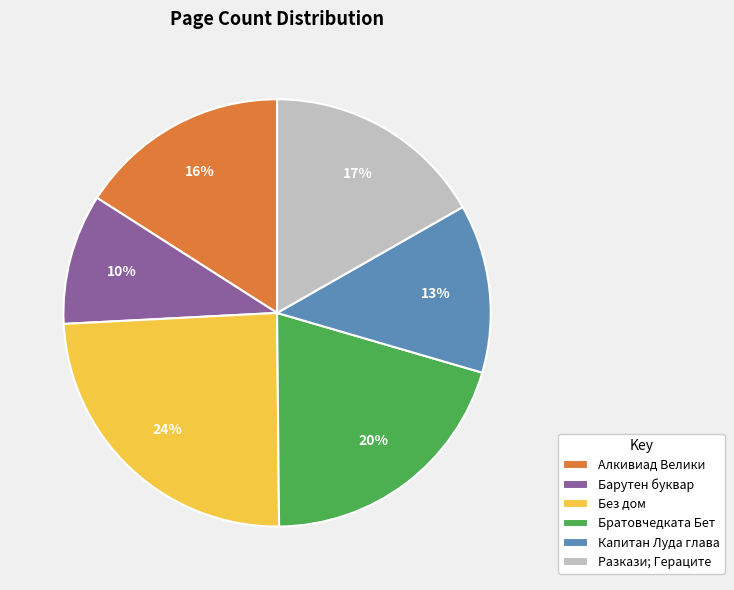

Do Капитан Луда глава and Без дом together represent more than half of the pie?

No